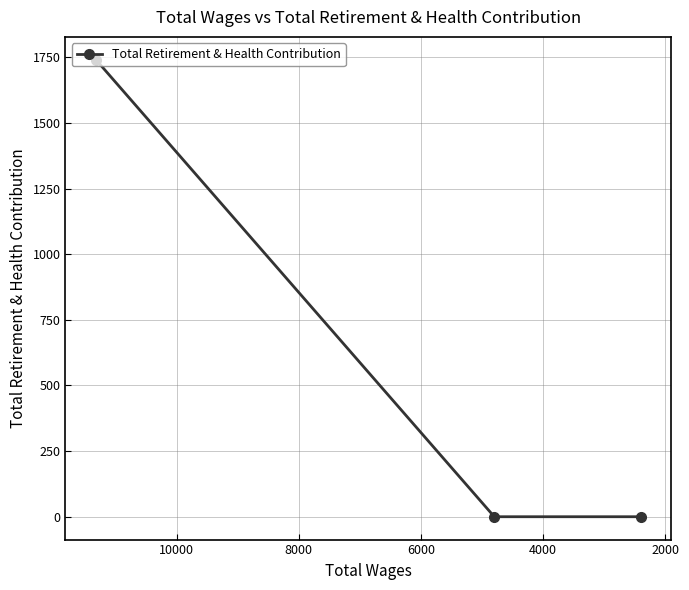

How many lines are shown in the chart?

1